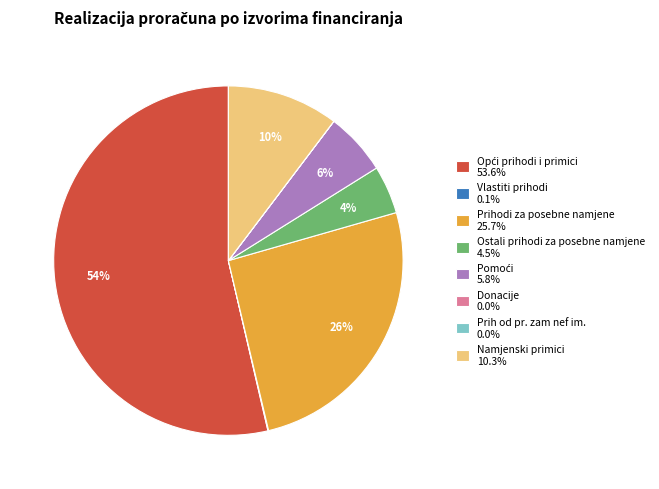

Approximately how many times larger is the value at Ostali prihodi za posebne namjene 4.5% compared to Namjenski primici 10.3%?

0.4